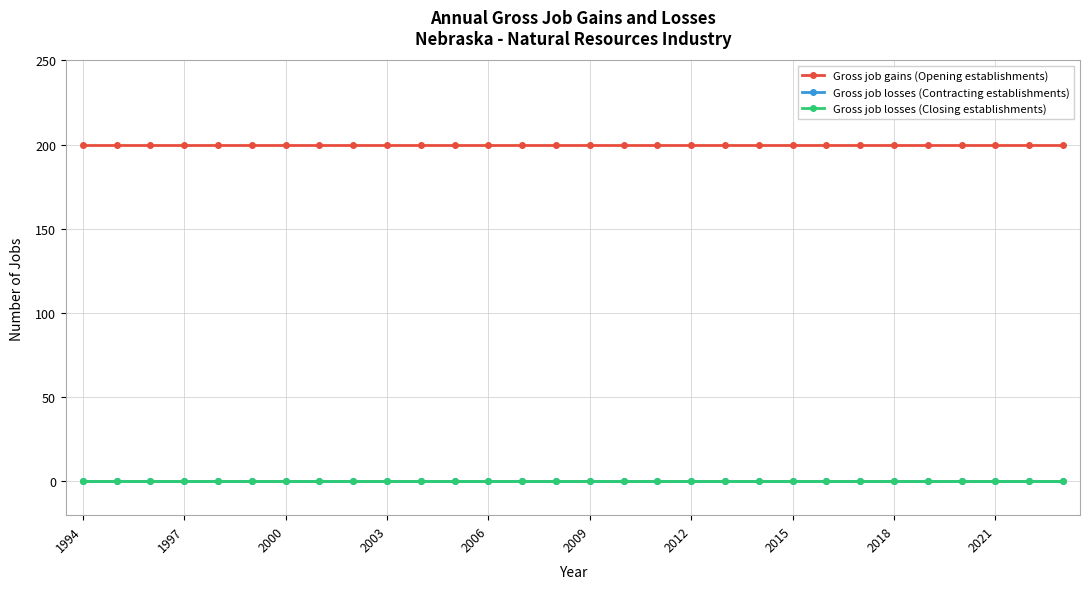

Does the chart have visible grid lines?

Yes